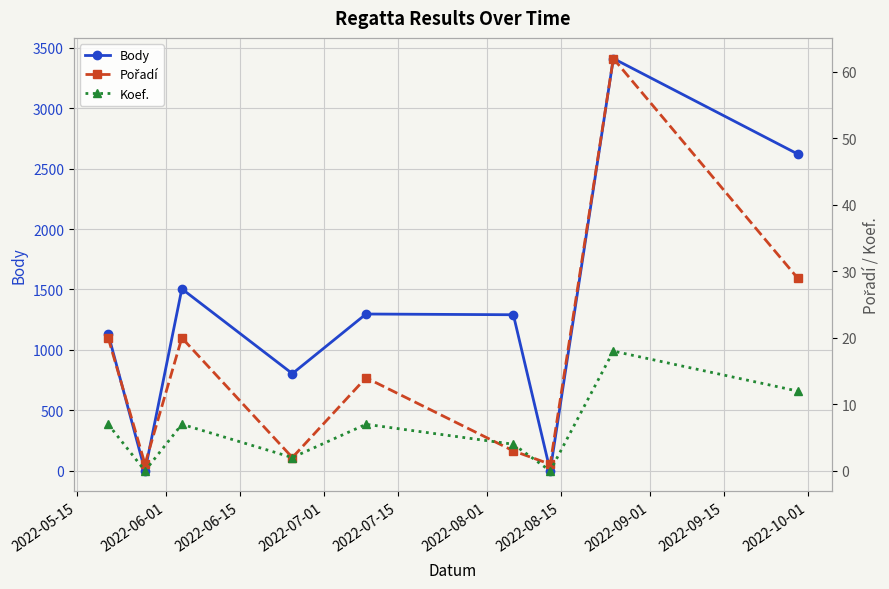

How many interior local valleys does the Body series have?

3